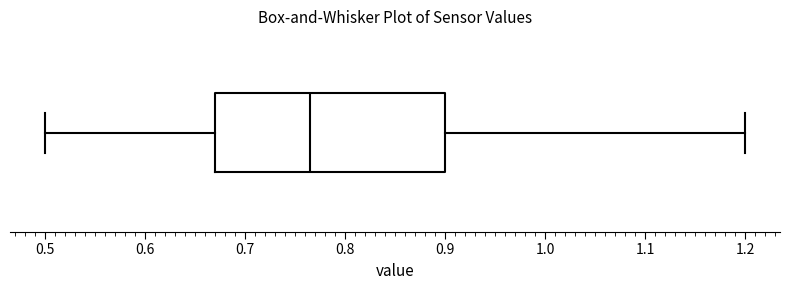

Transcribe this box plot: give where the median line is, the range the box spans, and where the two whiskers end, as read against the x-axis. The values are not printed on the chart, so give them approximately, as read against the axis.

median 0.77, box 0.67 to 0.90, whiskers 0.50 to 1.20